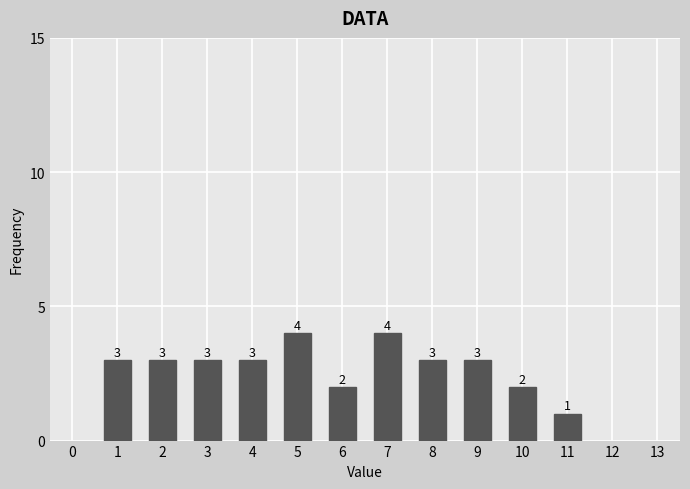

Reading left to right, transcribe all the data shown in this chart.

3	3	3	3	4	2	4	3	3	2	1